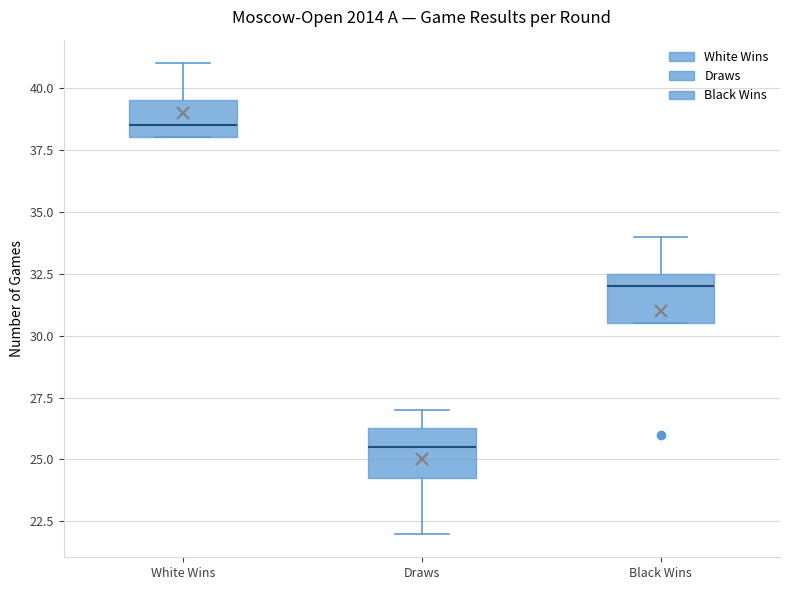

Which box has the lowest median line?

Draws